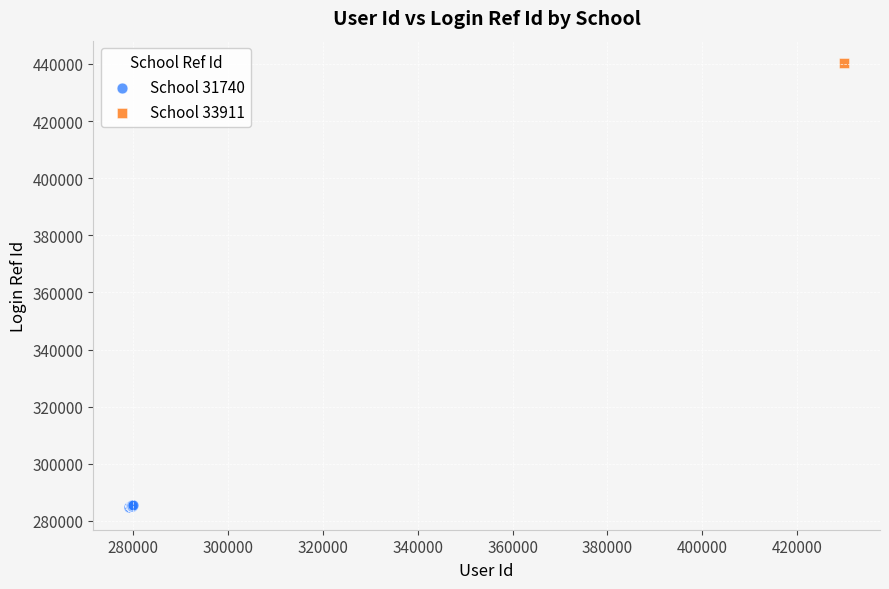

What are all the series names shown in the legend?

School 31740, School 33911